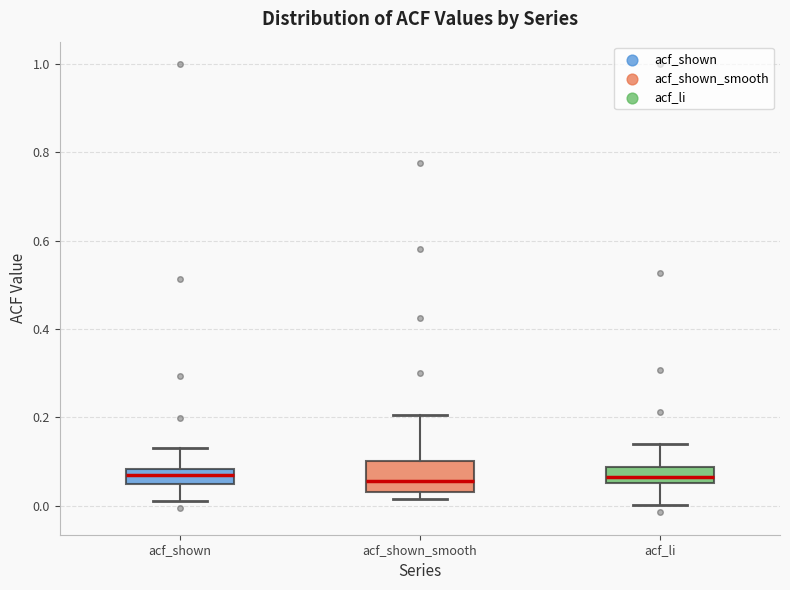

Reading left to right, transcribe this box plot: for each box, give where its median line is, the range the box spans, and where its two whiskers end, as read against the y-axis. The values are not printed on the chart, so give them approximately, as read against the axis.

acf_shown: median 0.06, box 0.04 to 0.08, whiskers 0.02 to 0.14
acf_shown_smooth: median 0.06, box 0.04 to 0.10, whiskers 0.02 to 0.20
acf_li: median 0.06 (inside the box), box 0.06 to 0.08, whiskers 0.00 to 0.14